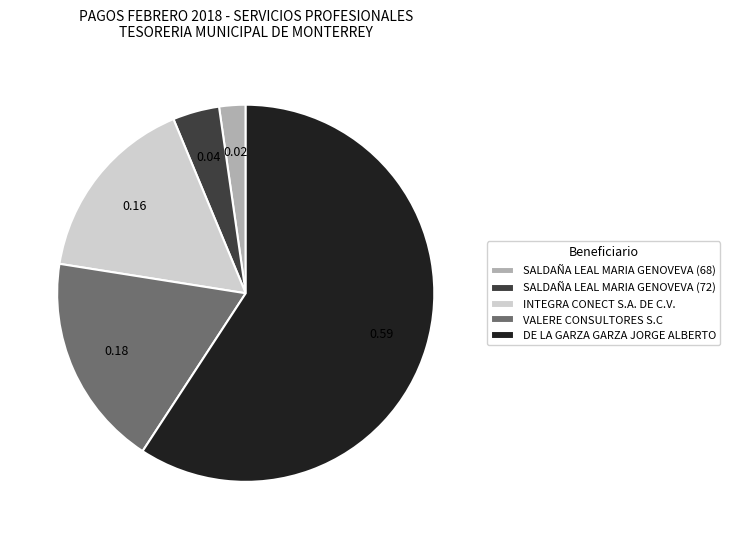

How many segments does this pie chart have?

5